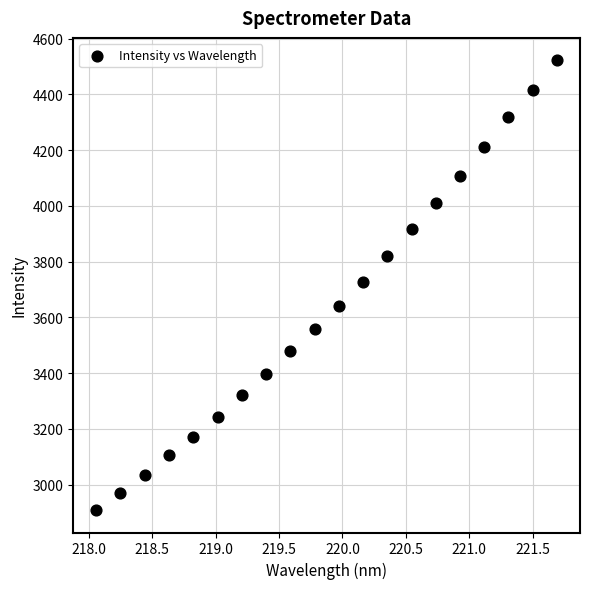

What is the range of Y values (max minus min)?

1613.2